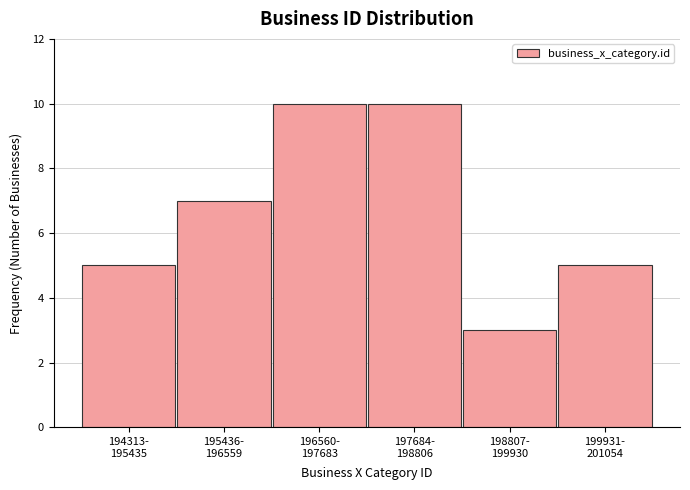

Reading left to right, transcribe all the data shown in this chart.

5	7	10	10	3	5